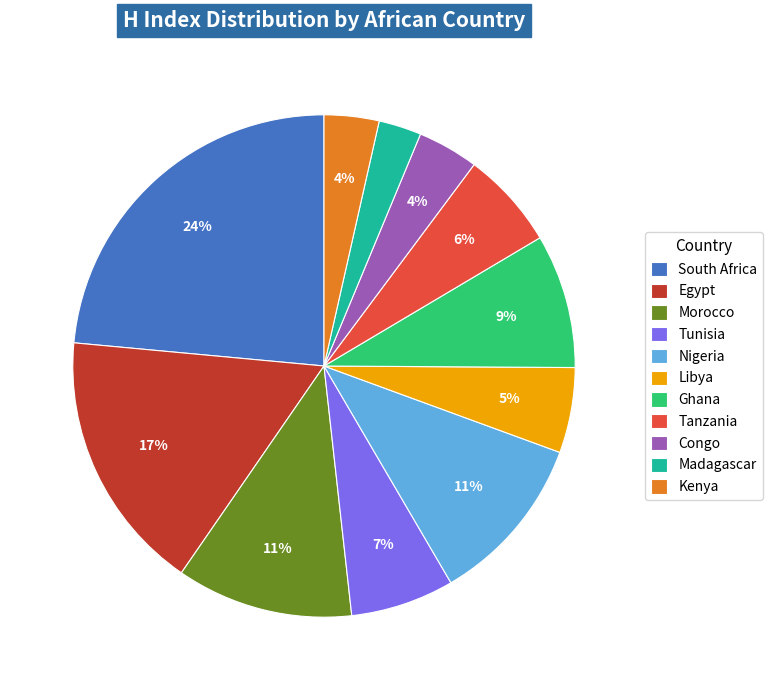

Is there a majority slice in this chart?

No